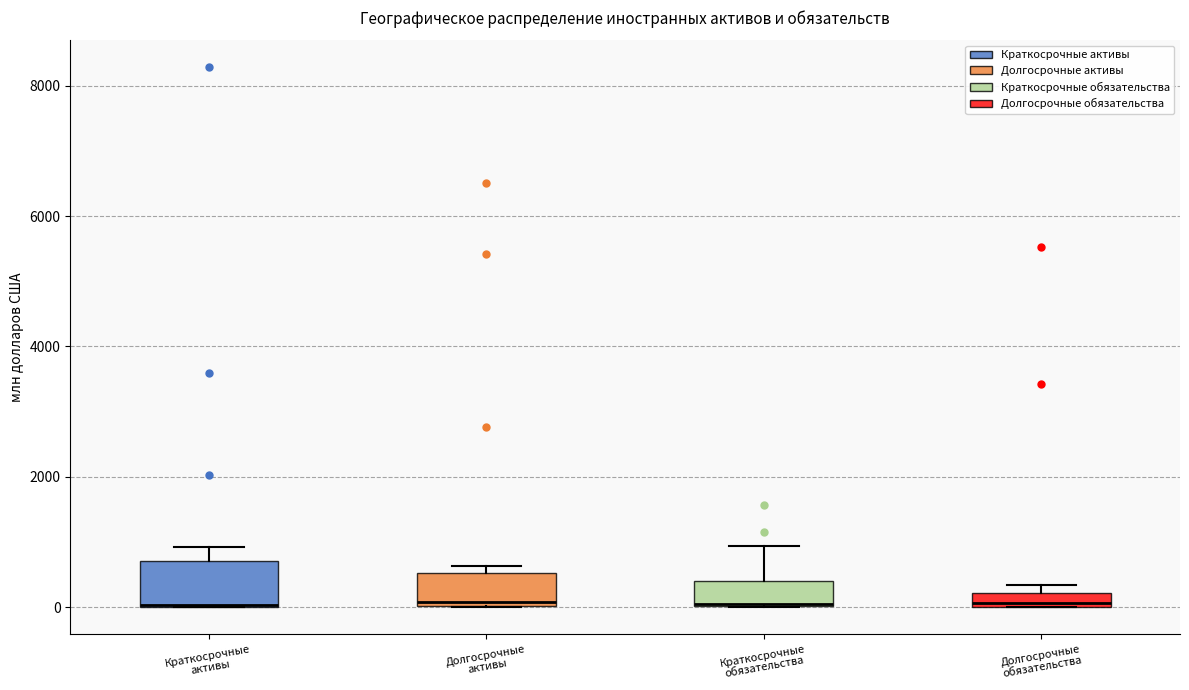

Where does the upper whisker of the box for Краткосрочные активы end on the y-axis? The values are not printed on the chart, so give them approximately, as read against the axis.

1000